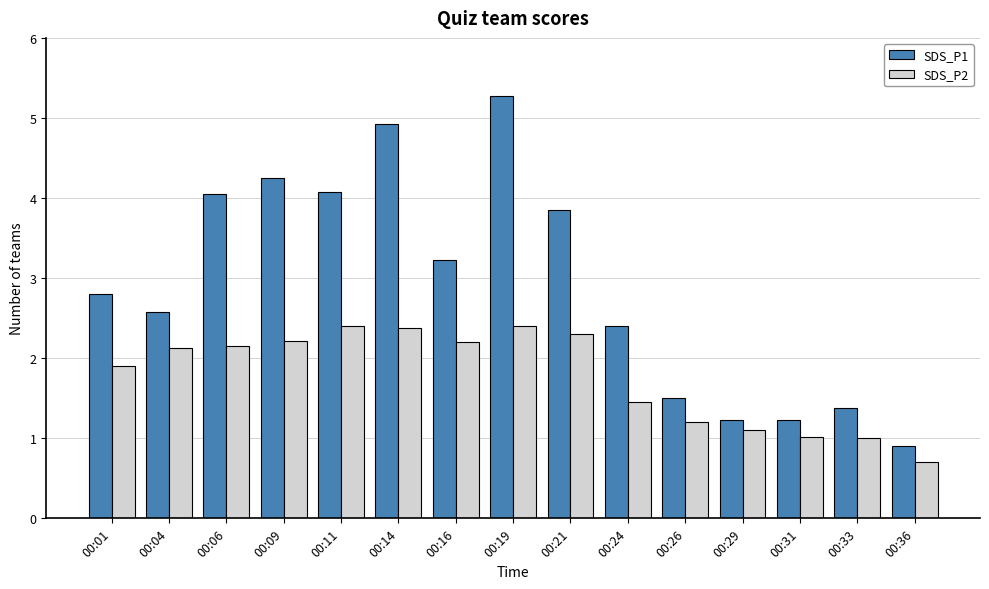

What is the sum of all SDS_P2 values?

26.6